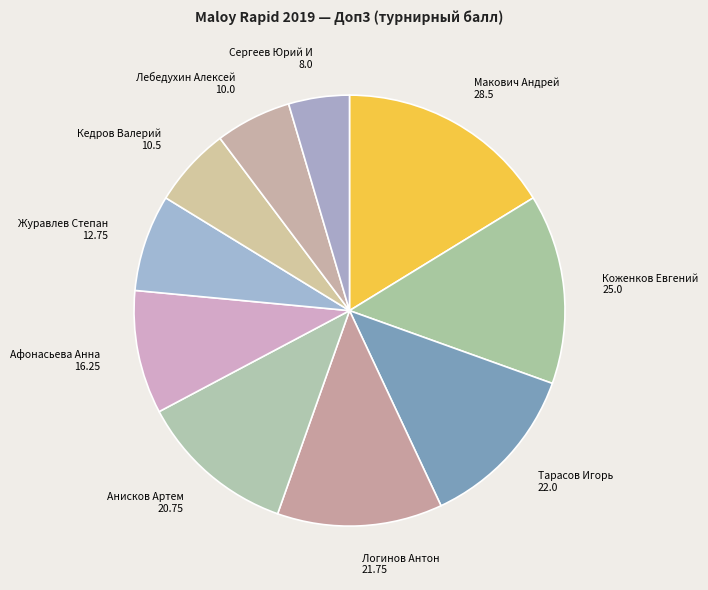

Which category has the biggest portion of the pie?

Макович Андрей